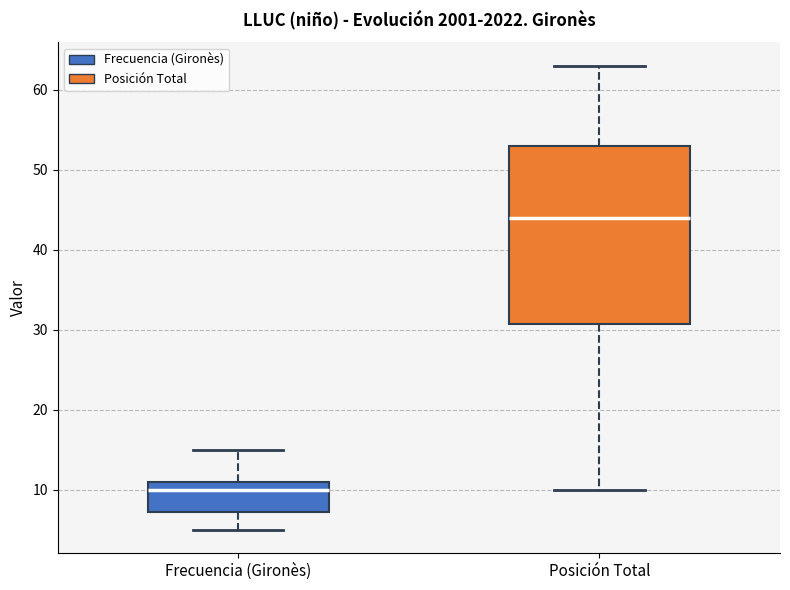

Where does the lower whisker of the box for Posición Total end on the y-axis? The values are not printed on the chart, so give them approximately, as read against the axis.

10